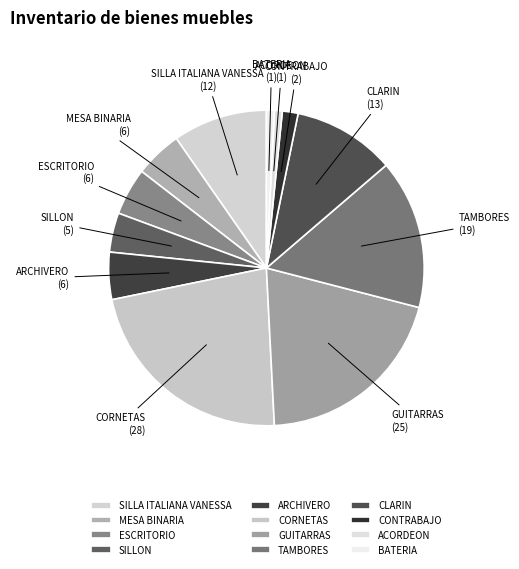

Is the sum of CONTRABAJO and MESA BINARIA greater than half?

No